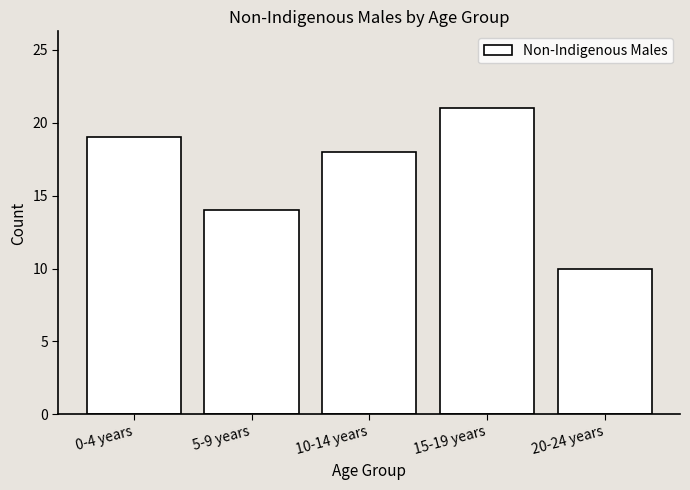

Reading left to right, transcribe all the data shown in this chart.

0-4 years=19	5-9 years=14	10-14 years=18	15-19 years=21	20-24 years=10